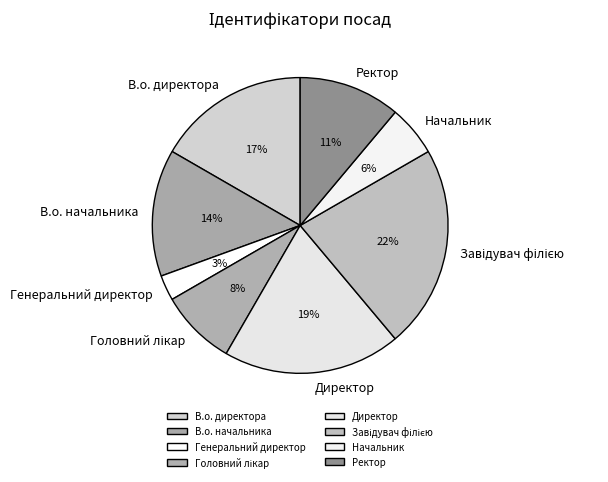

Which category has the smallest portion of the pie?

Генеральний директор